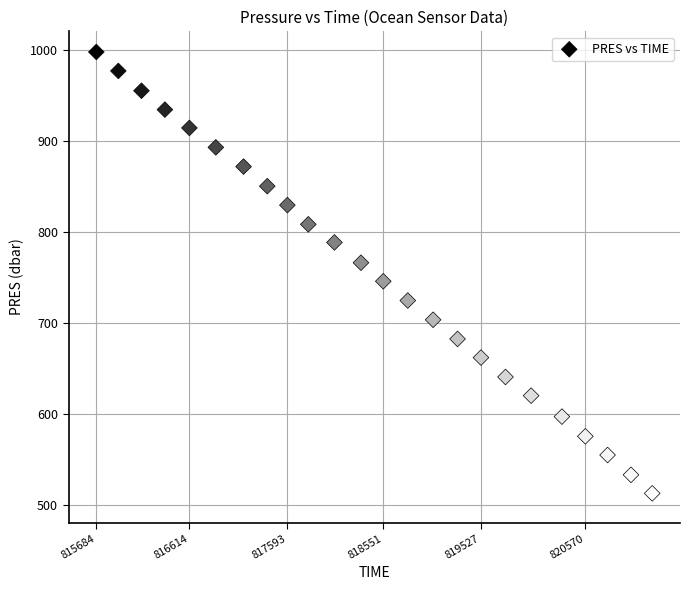

What is the range of Y values (max minus min)?

485.0